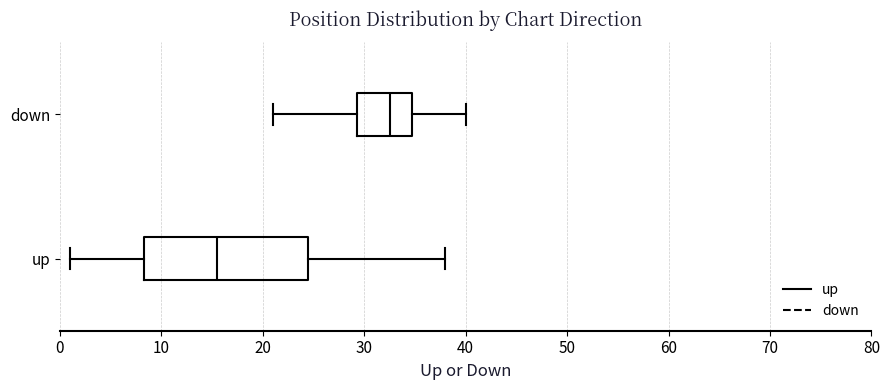

Reading bottom to top, transcribe this box plot: for each box, give where its median line is, the range the box spans, and where its two whiskers end, as read against the x-axis. The values are not printed on the chart, so give them approximately, as read against the axis.

up: median 16, box 8 to 25, whiskers 1 to 38
down: median 33, box 29 to 35, whiskers 21 to 40